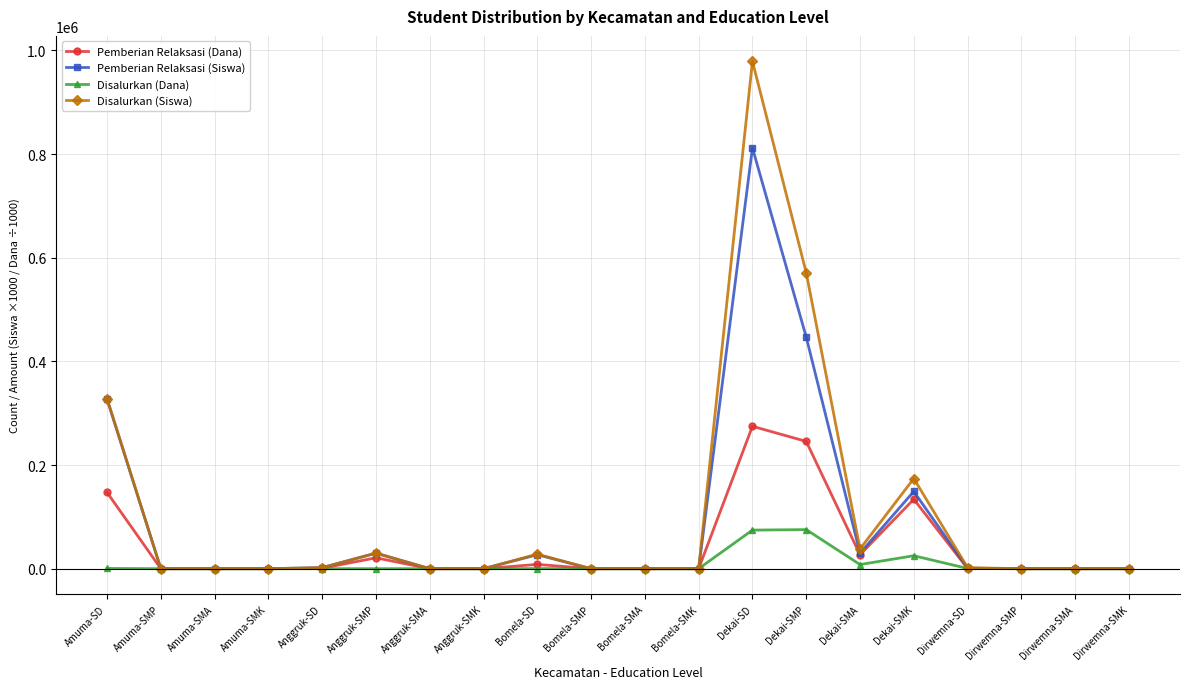

How many distinct data groups are displayed?

4